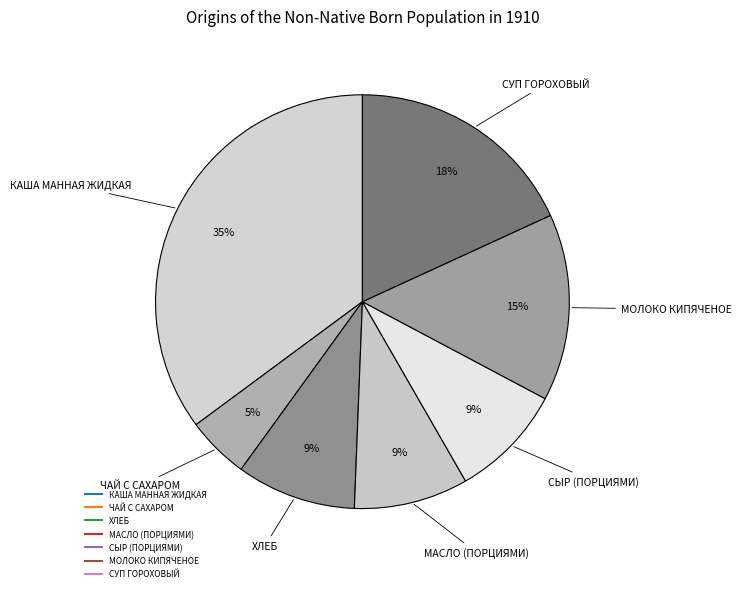

What percentage is NOT represented by СЫР (ПОРЦИЯМИ)?

91.1%